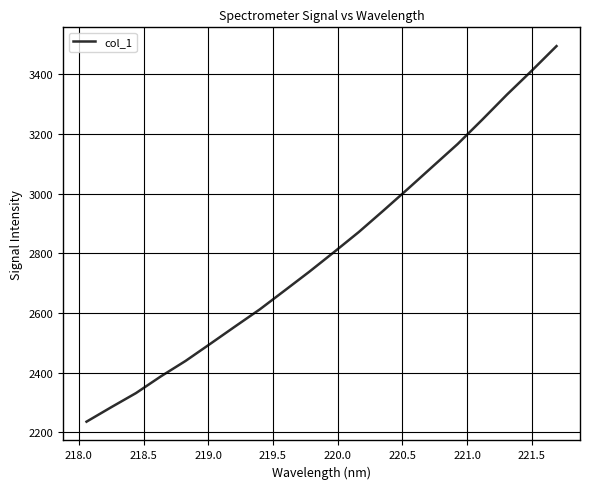

What is the greatest value displayed?

3494.1